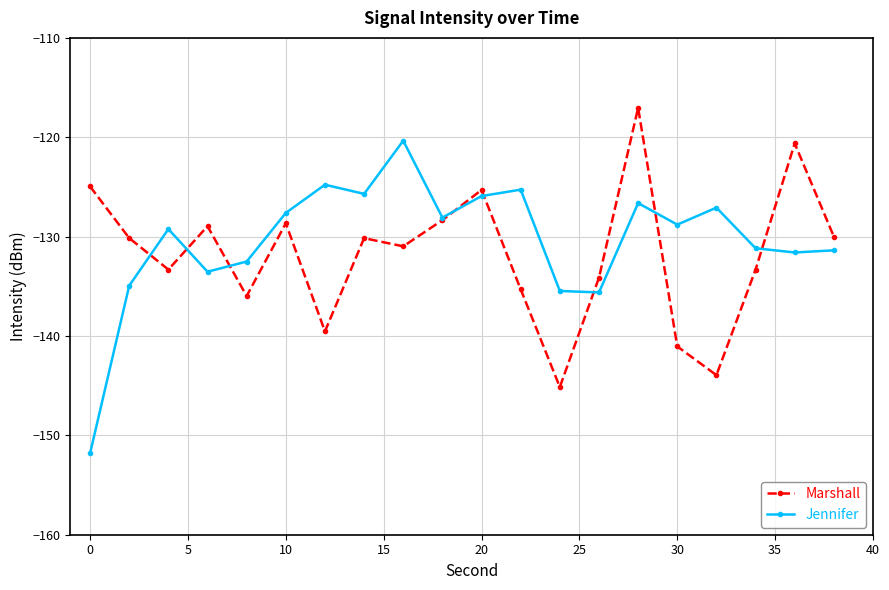

How many series are shown in this chart?

2